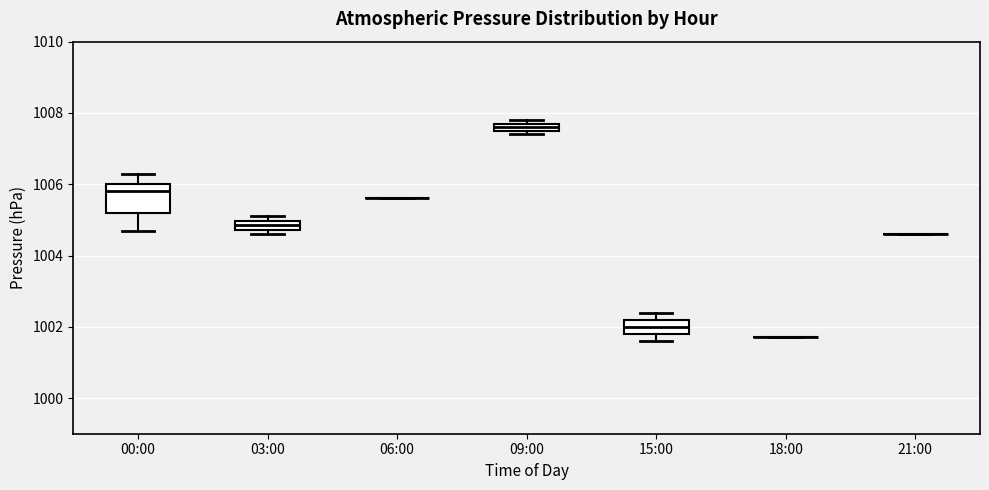

Which box is the tallest, from its lower edge to its upper edge?

00:00